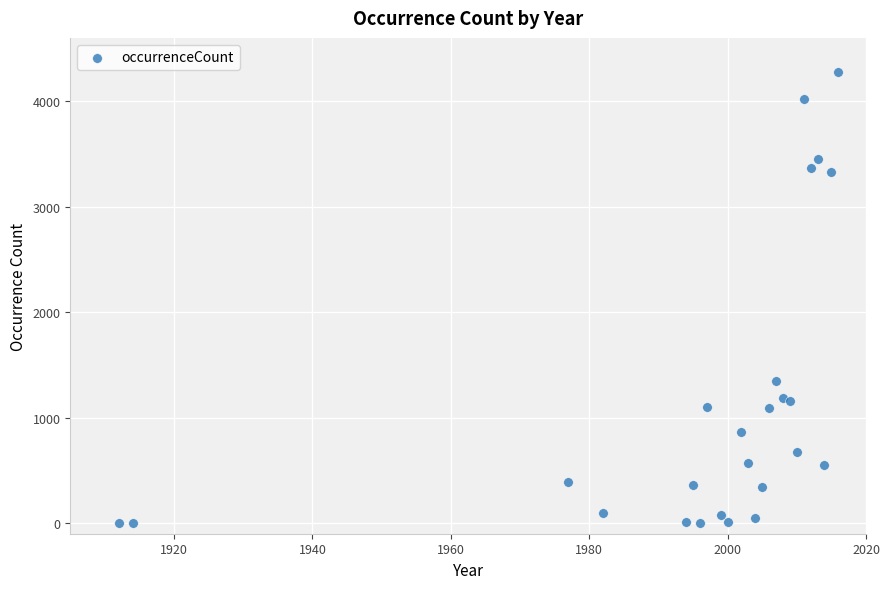

What Y value in the scatter plot is closest to 2141?

1351